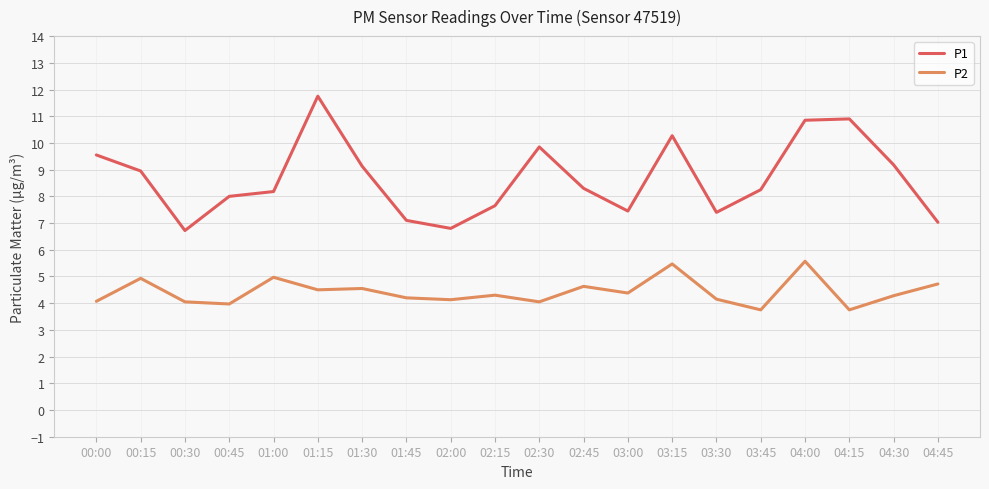

What is the greatest value displayed?

11.8